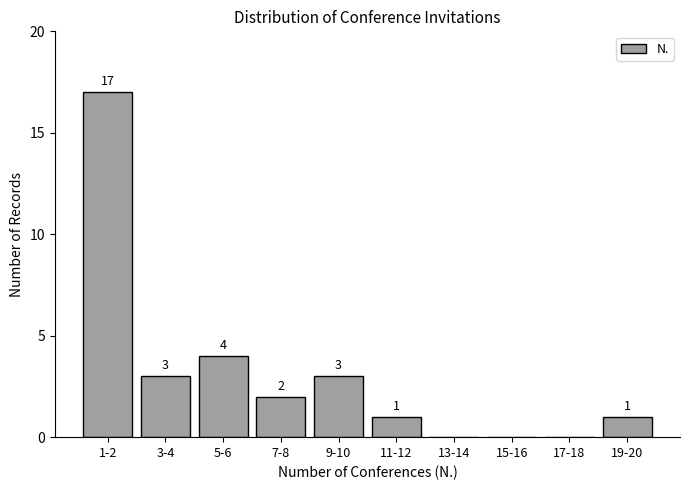

Which category has the highest value across all series?

1-2